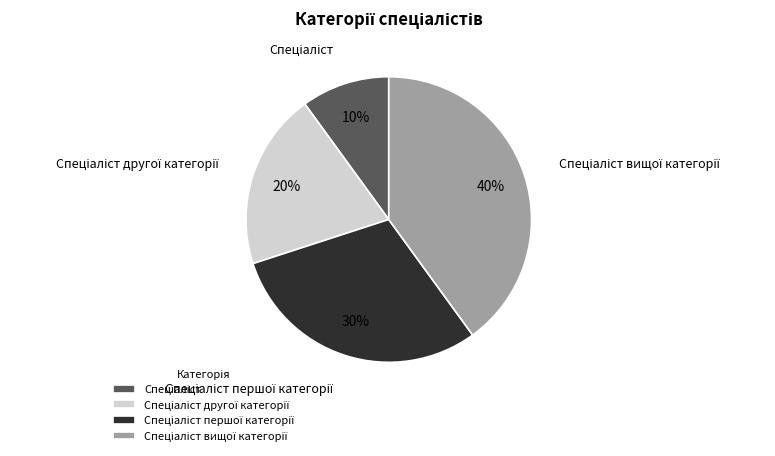

Is there a majority slice in this chart?

No